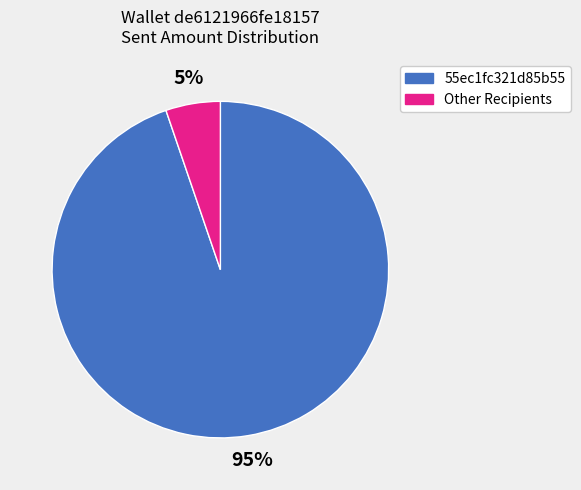

To the nearest percent, what is the difference between the largest and smallest slice percentages?

90%